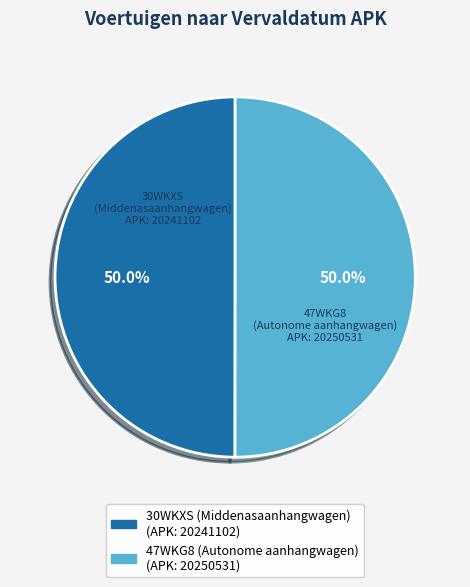

Do 30WKXS (Middenasaanhangwagen) and 47WKG8 (Autonome aanhangwagen) together represent more than half of the pie?

Yes